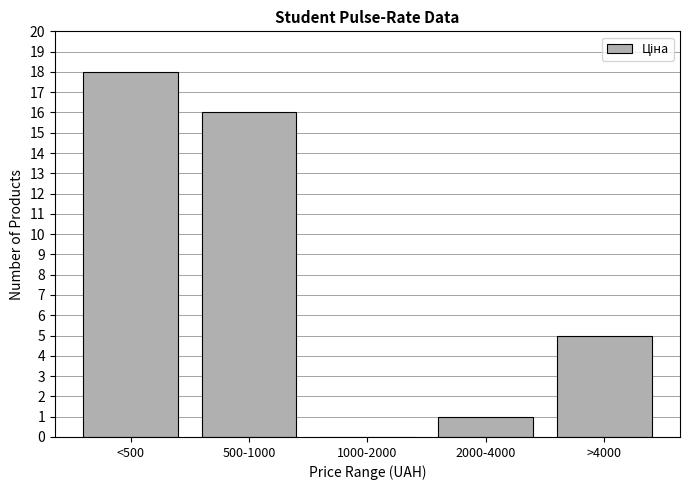

Reading left to right, what are all the values shown in this chart?

<500=18	500-1000=16	1000-2000=0	2000-4000=1	>4000=5